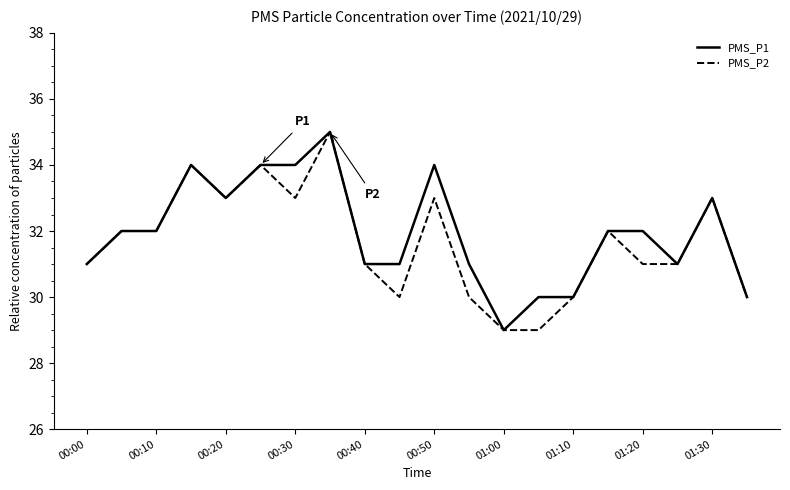

What is the maximum value for PMS_P2?

35